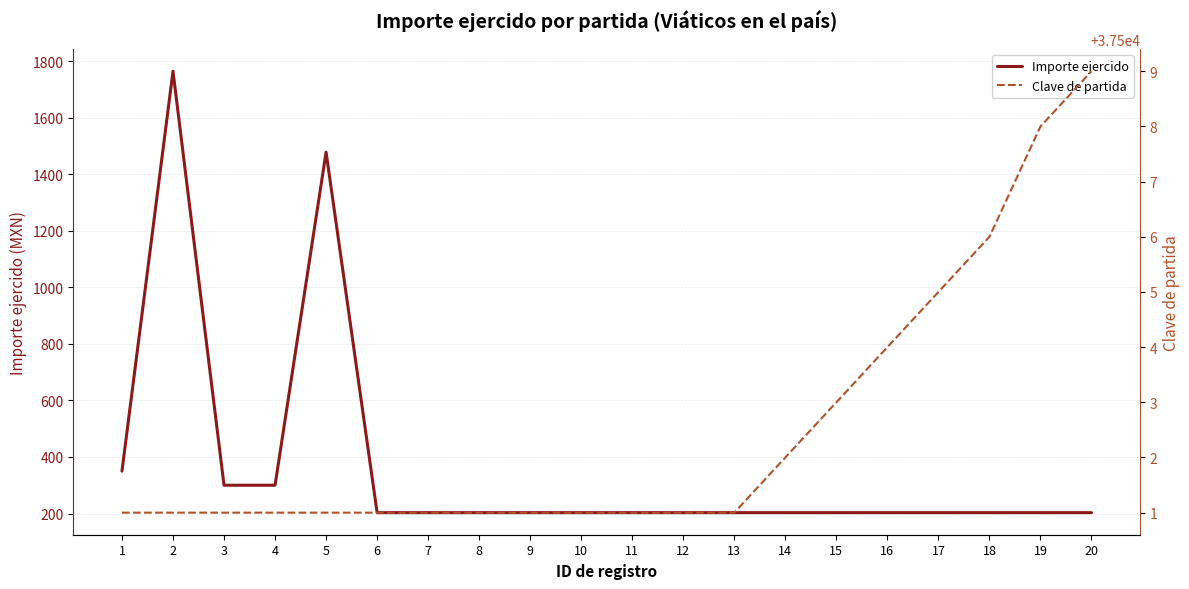

Is the value of Clave de partida at 10 greater than the value of Importe ejercido at 10?

Yes